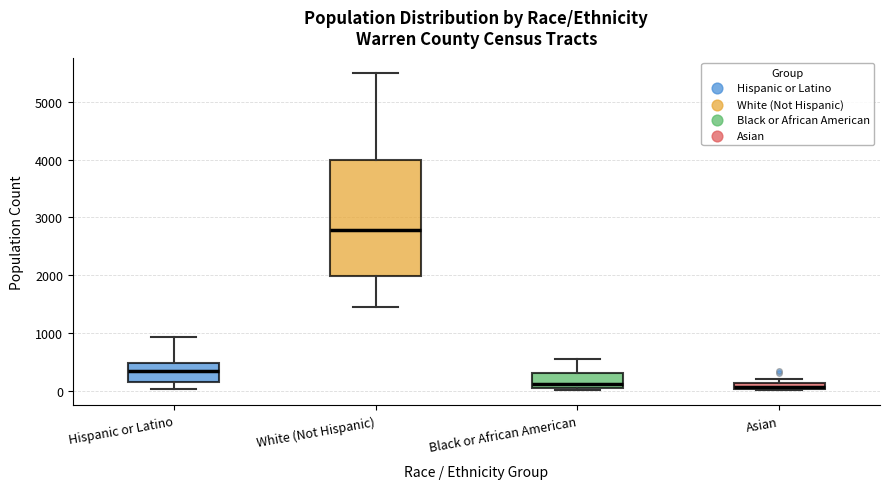

Where does the lower whisker of the box for White (Not Hispanic) end on the y-axis? The values are not printed on the chart, so give them approximately, as read against the axis.

1400